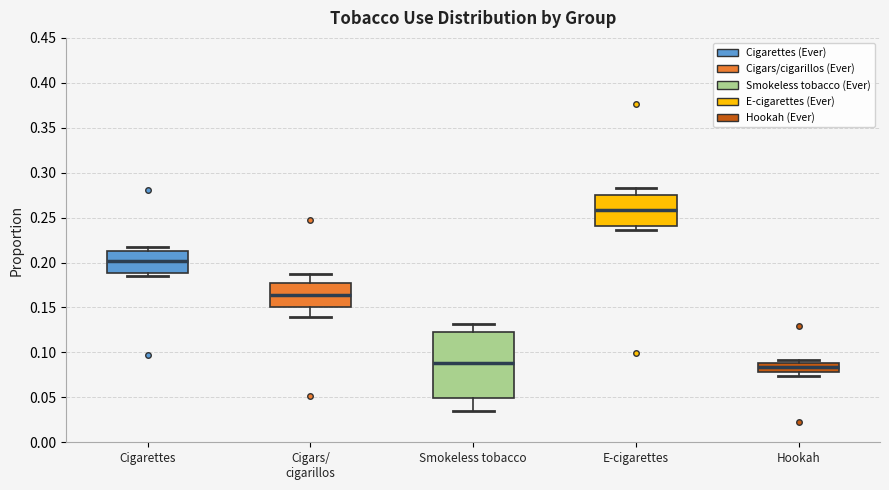

Where is the lower edge of the box for Cigarettes on the y-axis? The values are not printed on the chart, so give them approximately, as read against the axis.

0.190